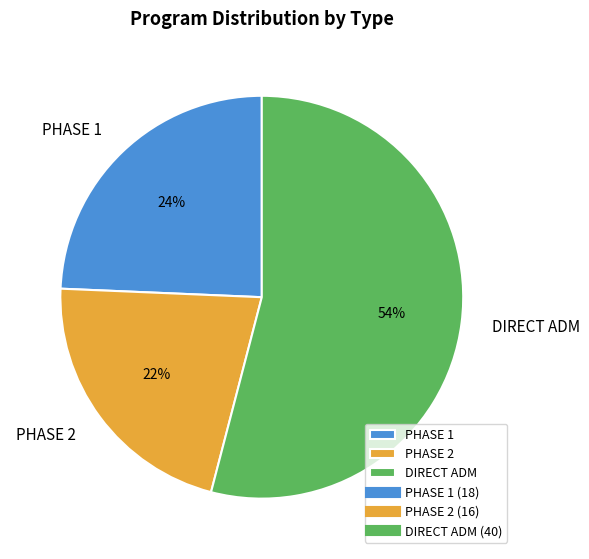

Which category has the smallest portion of the pie?

PHASE 2